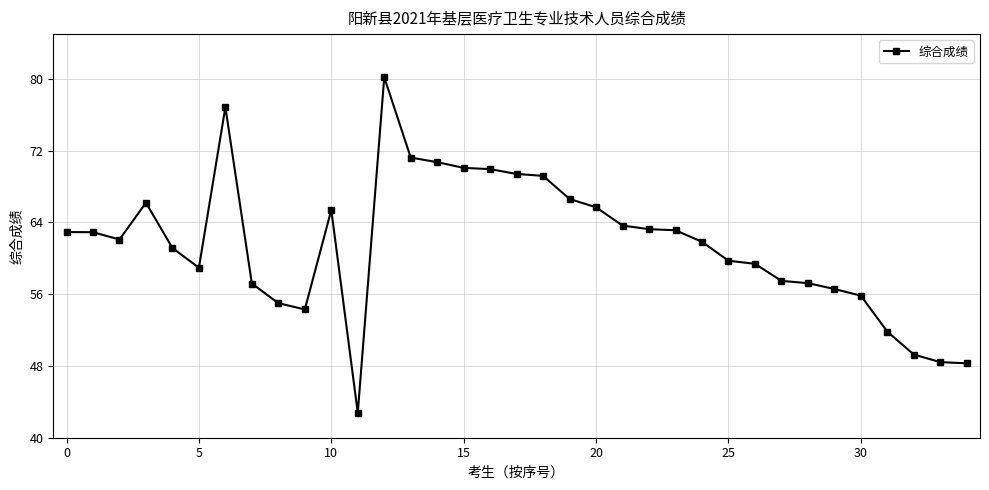

What is the difference between the second highest and minimum values?

34.1